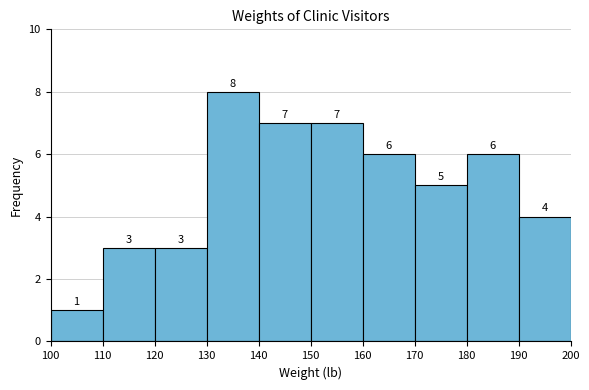

Over which range of the x-axis is the bar tallest?

130 to 140